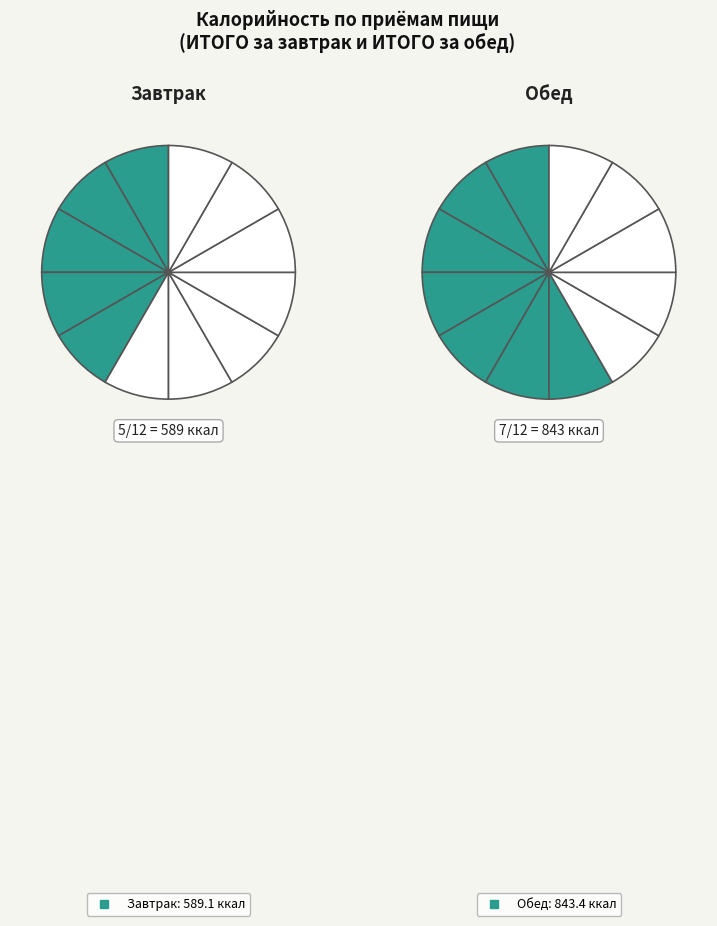

To the nearest percent, what is the difference between the Обед and Завтрак slice percentages?

18%